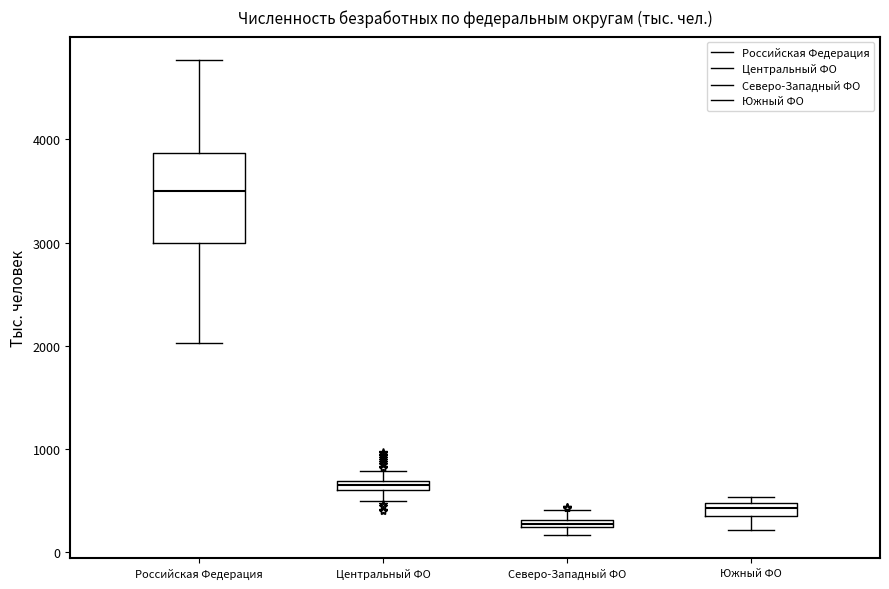

Comparing the boxes themselves (not the whiskers), which one is the tallest?

Российская Федерация